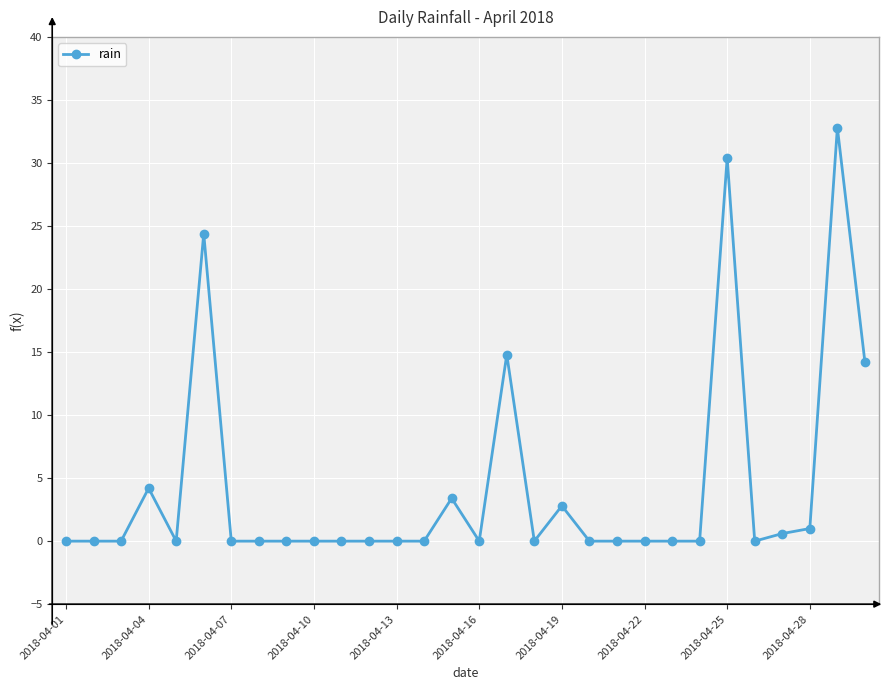

How many categories are shown in the chart?

30